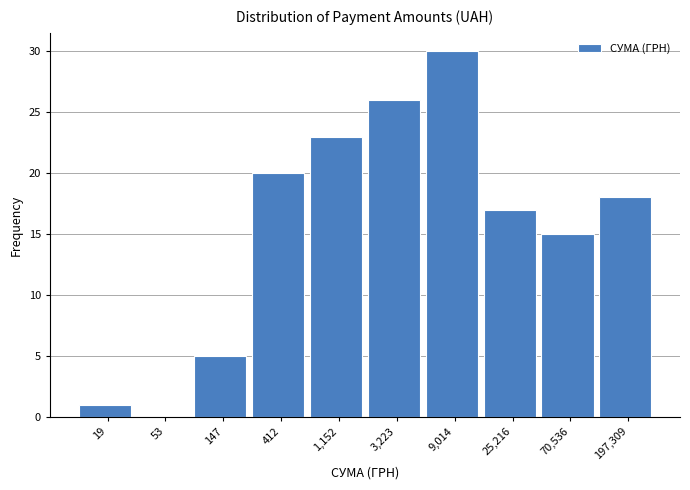

Reading left to right, list all the values displayed in this chart.

19=1	53=0	147=5	412=20	1,152=23	3,223=26	9,014=30	25,216=17	70,536=15	197,309=18